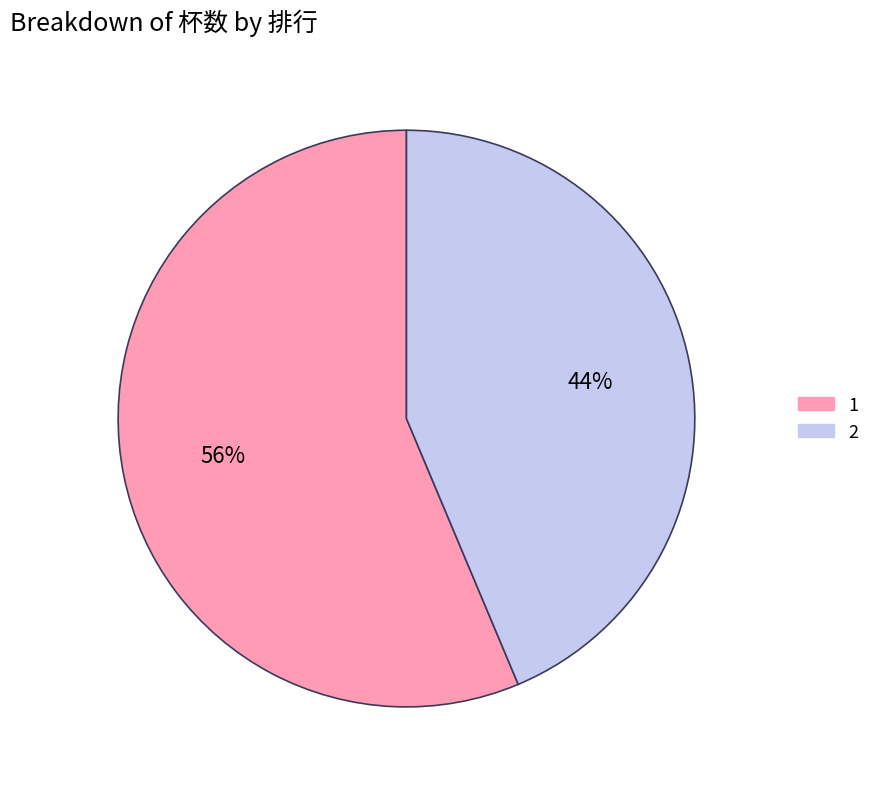

Which category accounts for the majority?

1